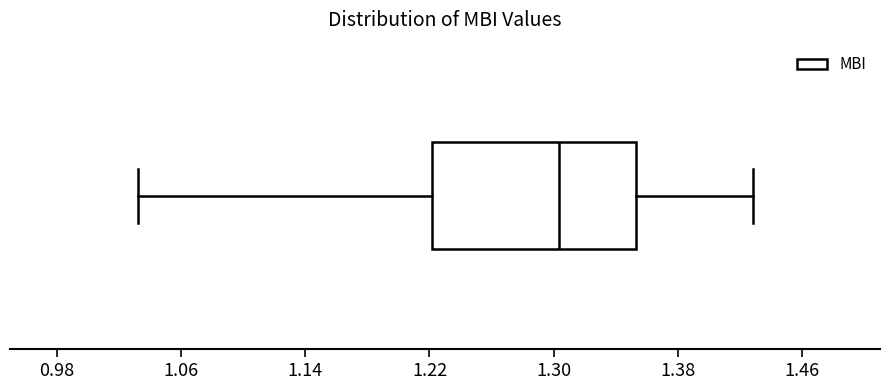

Transcribe this box plot: give where the median line is, the range the box spans, and where the two whiskers end, as read against the x-axis. The values are not printed on the chart, so give them approximately, as read against the axis.

median 1.30, box 1.22 to 1.35, whiskers 1.03 to 1.43